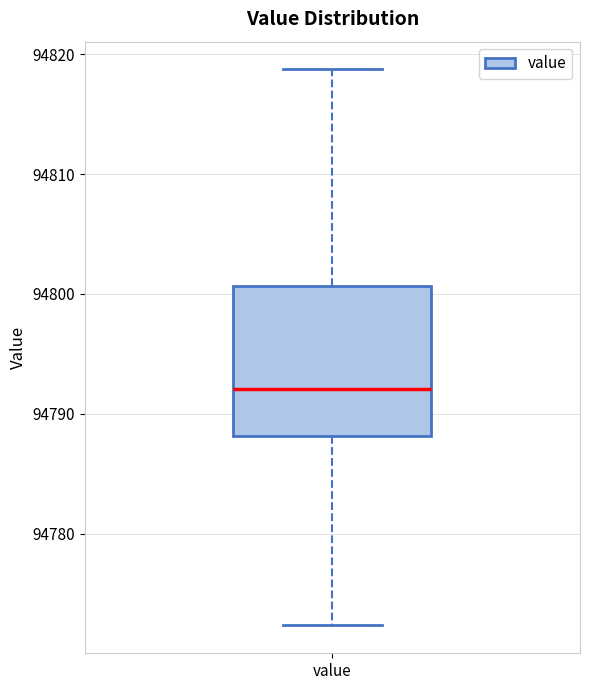

Transcribe this box plot: give where the median line is, the range the box spans, and where the two whiskers end, as read against the y-axis. The values are not printed on the chart, so give them approximately, as read against the axis.

median 94792, box 94788 to 94801, whiskers 94772 to 94819